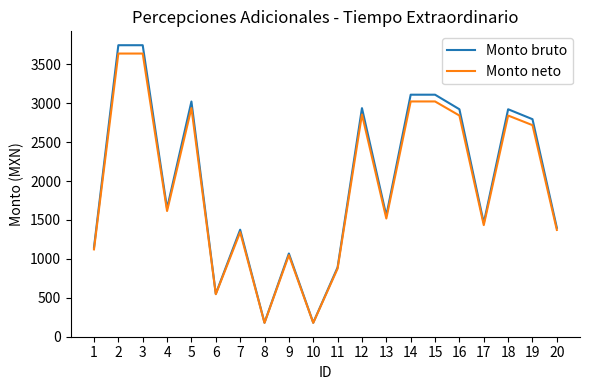

What is the maximum value for Monto neto?

3640.6